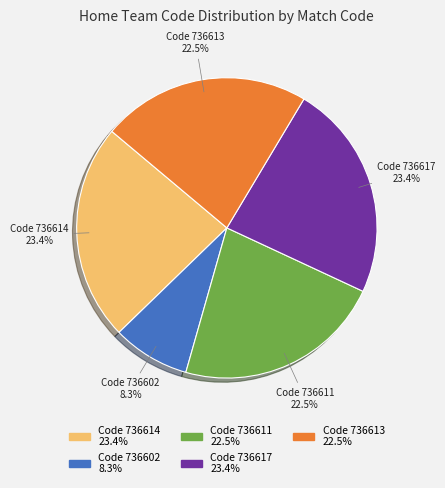

Is there a majority slice in this chart?

No